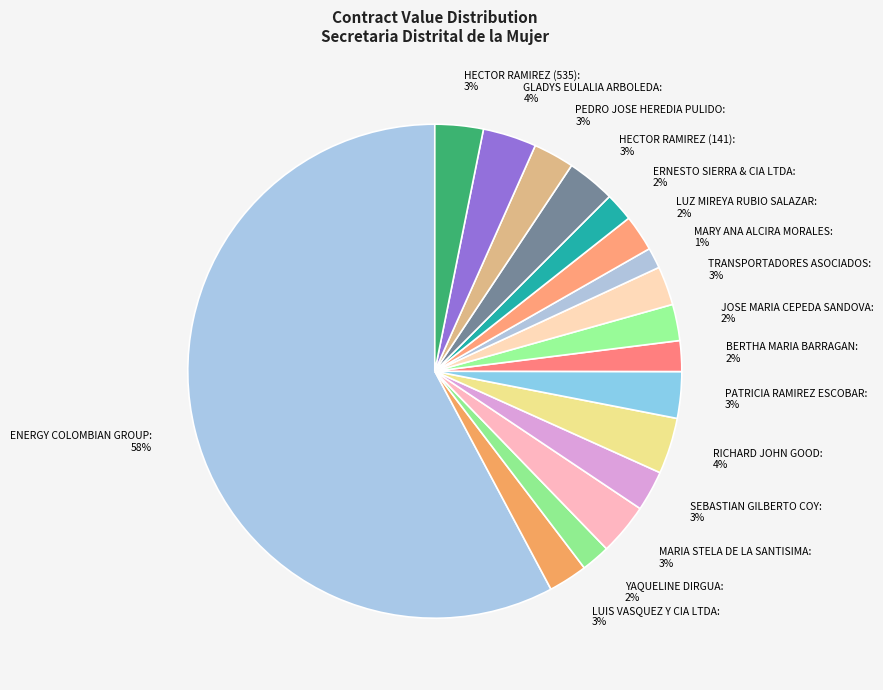

Between MARY ANA ALCIRA MORALES and PEDRO JOSE HEREDIA PULIDO, which is larger?

PEDRO JOSE HEREDIA PULIDO